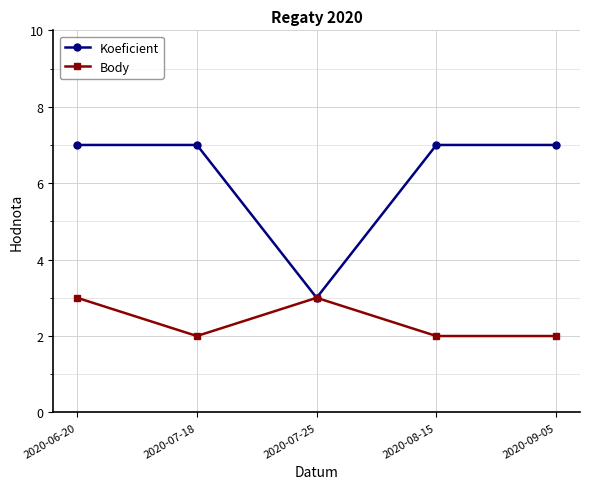

What value does the Koeficient series have at 2020-07-18?

7